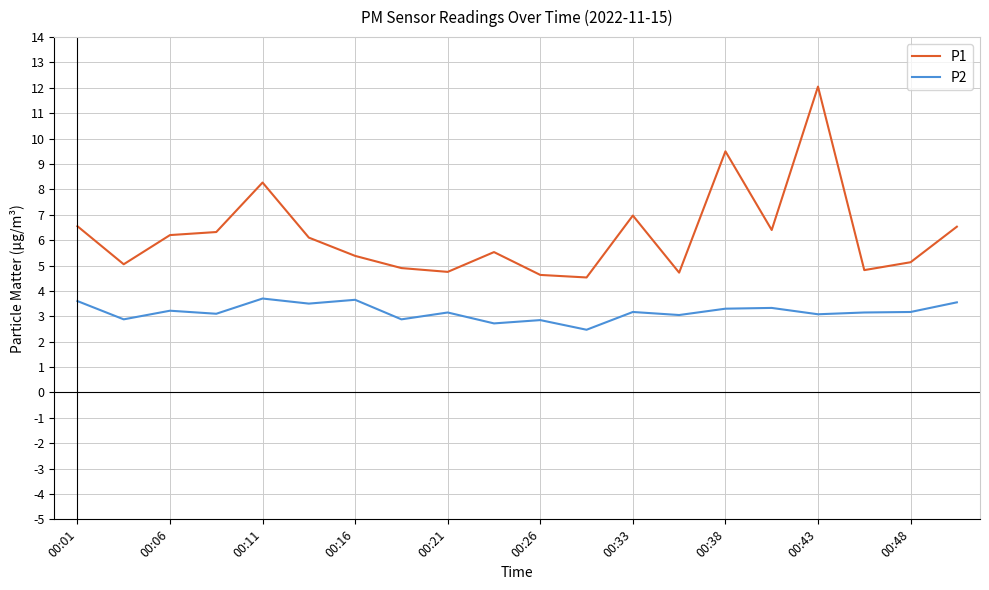

What is the difference between the maximum and minimum values in the P2 series?

1.2